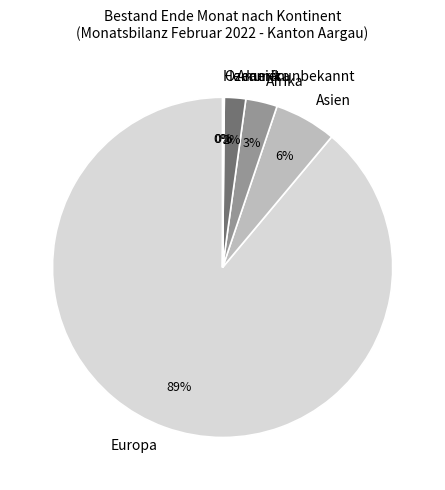

Between Asien and Europa, which is larger?

Europa